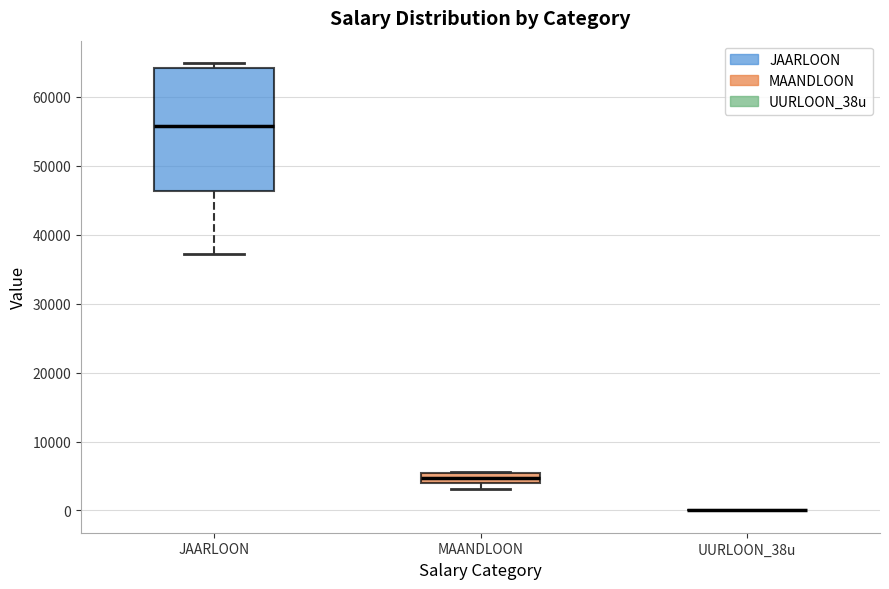

Where does the median line of the box for JAARLOON sit on the y-axis? The values are not printed on the chart, so give them approximately, as read against the axis.

56000